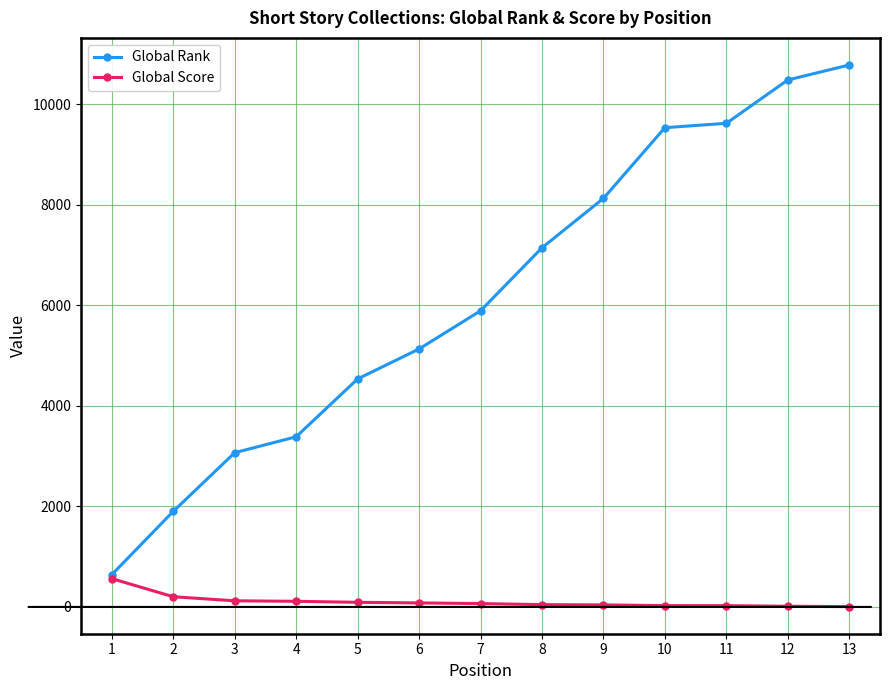

Which series has the largest total across all categories?

Global Rank